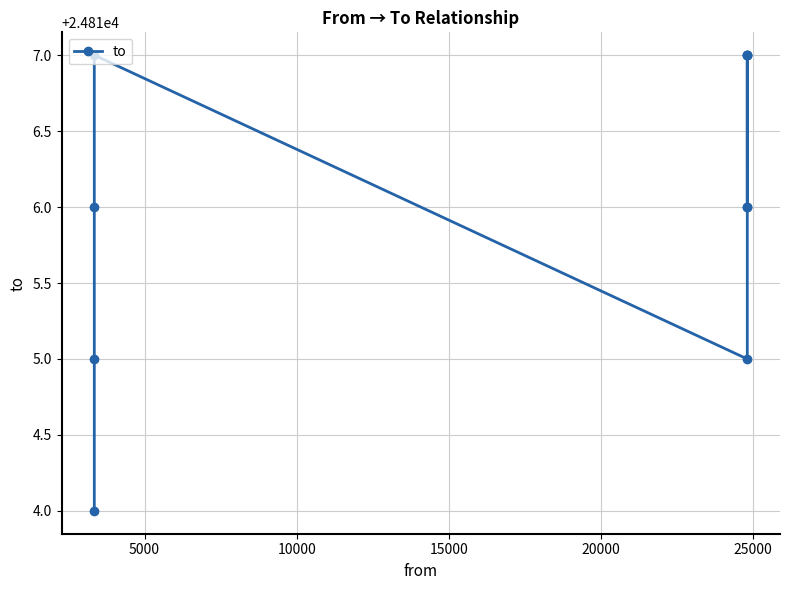

What position from the right is 7?

3